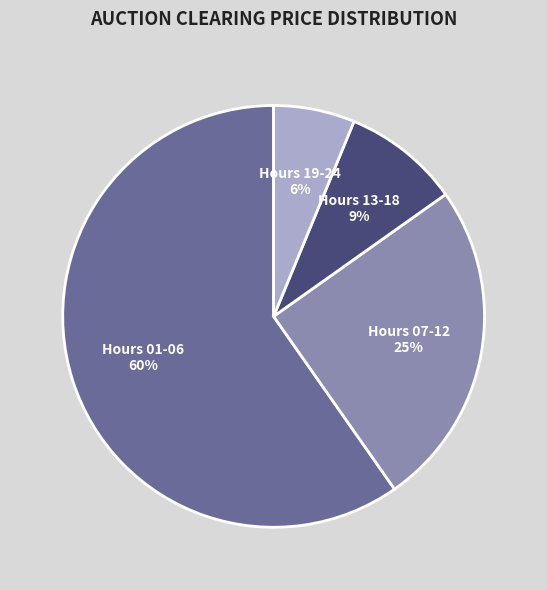

Is there any slice that represents more than half of the pie?

Yes